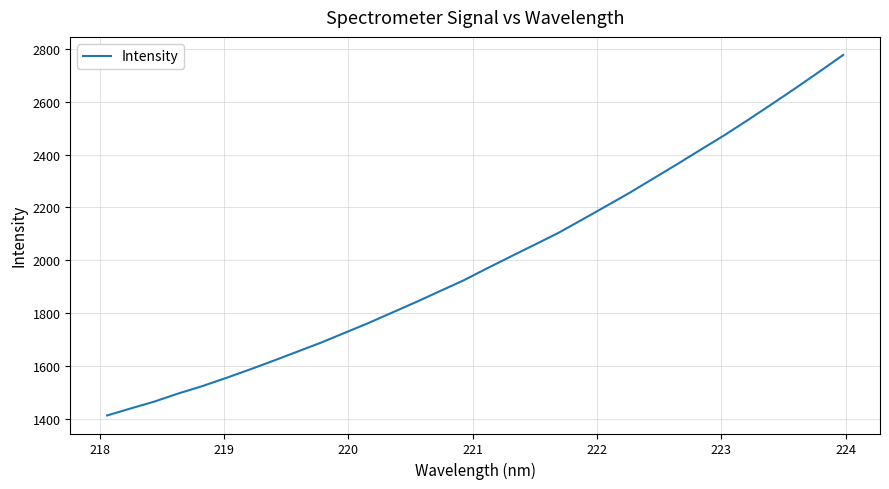

What is the difference between the maximum and minimum values?

1365.8